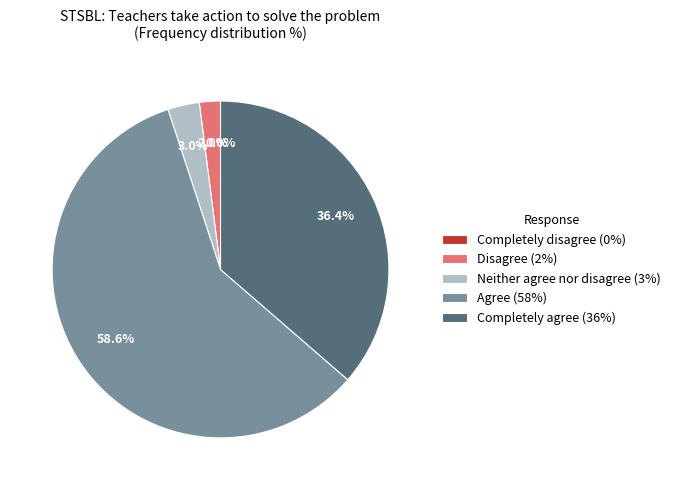

To the nearest percent, what is the difference between the Neither agree nor disagree and Disagree slice percentages?

1%